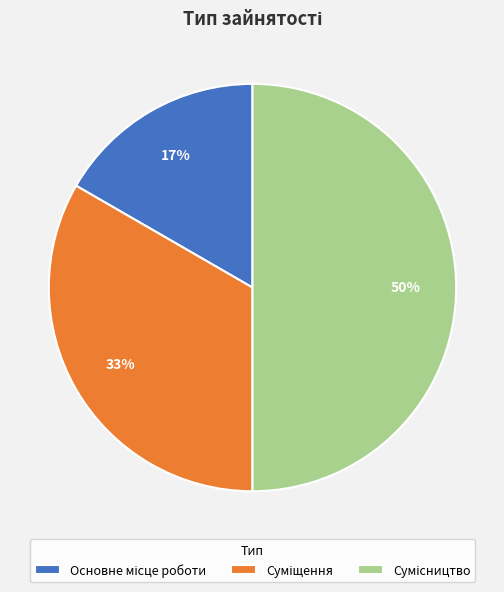

To the nearest percent, what is the average slice percentage?

33%